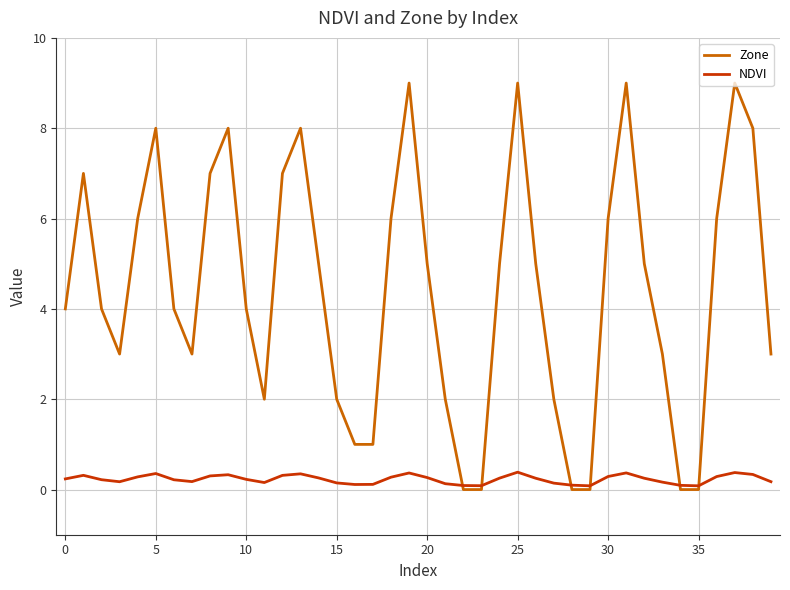

What are all the series names shown in the legend?

Zone, NDVI